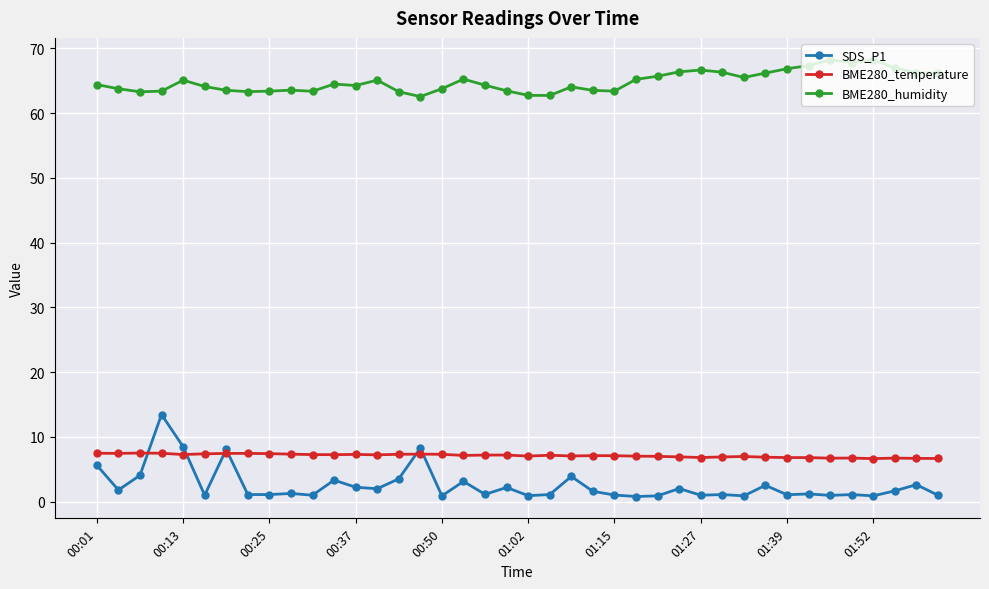

What is the value of the SDS_P1 point at the 39th from the left?

2.6